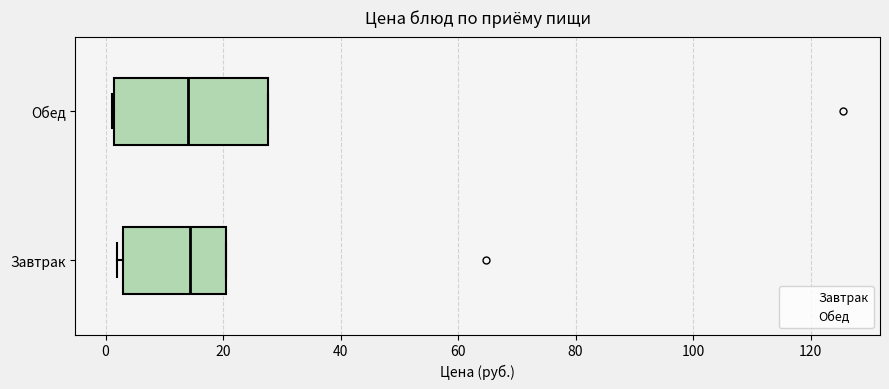

Reading bottom to top, read every box against the x-axis: the position of its median line, the range the box covers, and the ends of its whiskers. The values are not printed on the chart, so give them approximately, as read against the axis.

Завтрак: median 14, box 4 to 20, whiskers 2 to 20
Обед: median 14, box 2 to 28, whiskers 2 to 28